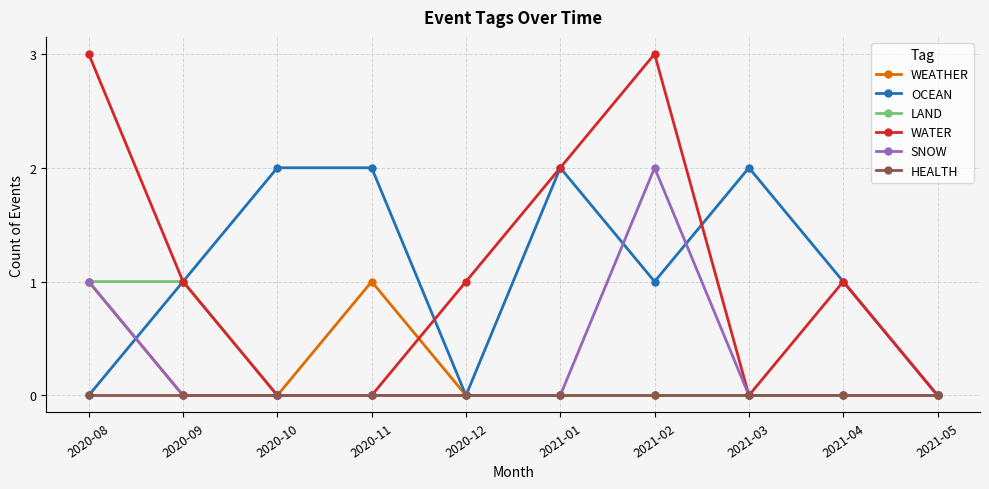

Reading left to right, extract all data points from this chart.

WEATHER: 2020-08=1	2020-09=0	2020-10=0	2020-11=1	2020-12=0	2021-01=0	2021-02=0	2021-03=0	2021-04=0	2021-05=0
OCEAN: 2020-08=0	2020-09=1	2020-10=2	2020-11=2	2020-12=0	2021-01=2	2021-02=1	2021-03=2	2021-04=1	2021-05=0
LAND: 2020-08=1	2020-09=1	2020-10=0	2020-11=0	2020-12=0	2021-01=0	2021-02=0	2021-03=0	2021-04=0	2021-05=0
WATER: 2020-08=3	2020-09=1	2020-10=0	2020-11=0	2020-12=1	2021-01=2	2021-02=3	2021-03=0	2021-04=1	2021-05=0
SNOW: 2020-08=1	2020-09=0	2020-10=0	2020-11=0	2020-12=0	2021-01=0	2021-02=2	2021-03=0	2021-04=0	2021-05=0
HEALTH: 2020-08=0	2020-09=0	2020-10=0	2020-11=0	2020-12=0	2021-01=0	2021-02=0	2021-03=0	2021-04=0	2021-05=0